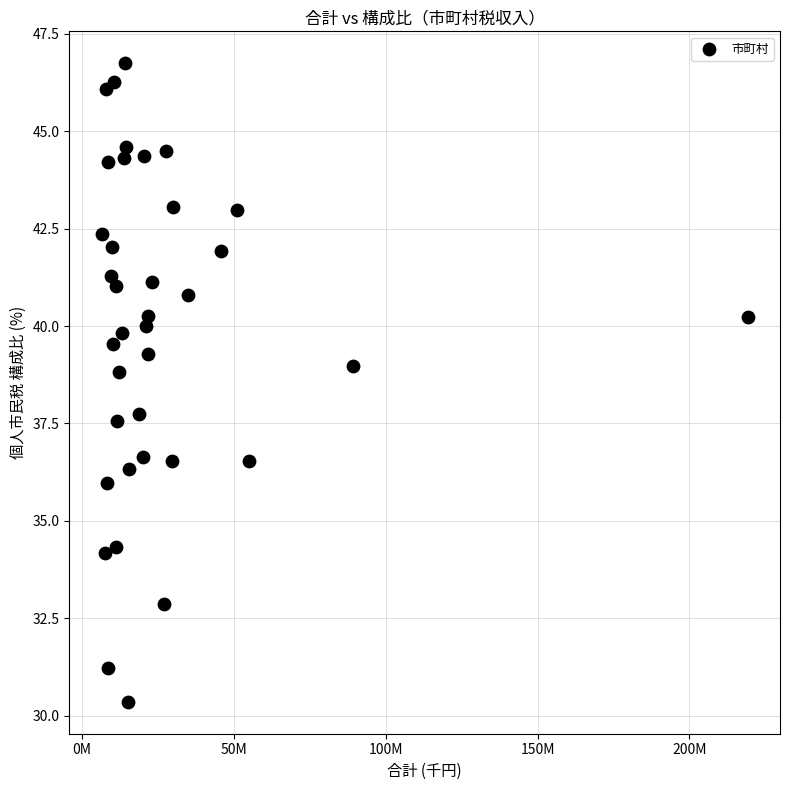

What is the range of Y values (max minus min)?

16.4